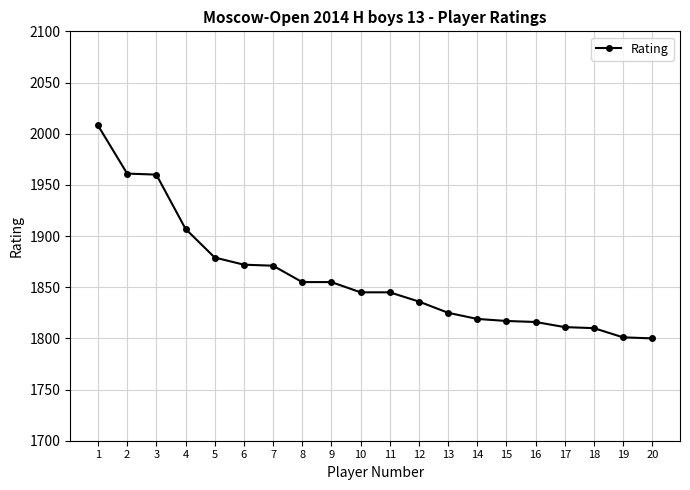

What is the sum of the values at 15 and 11?

3662